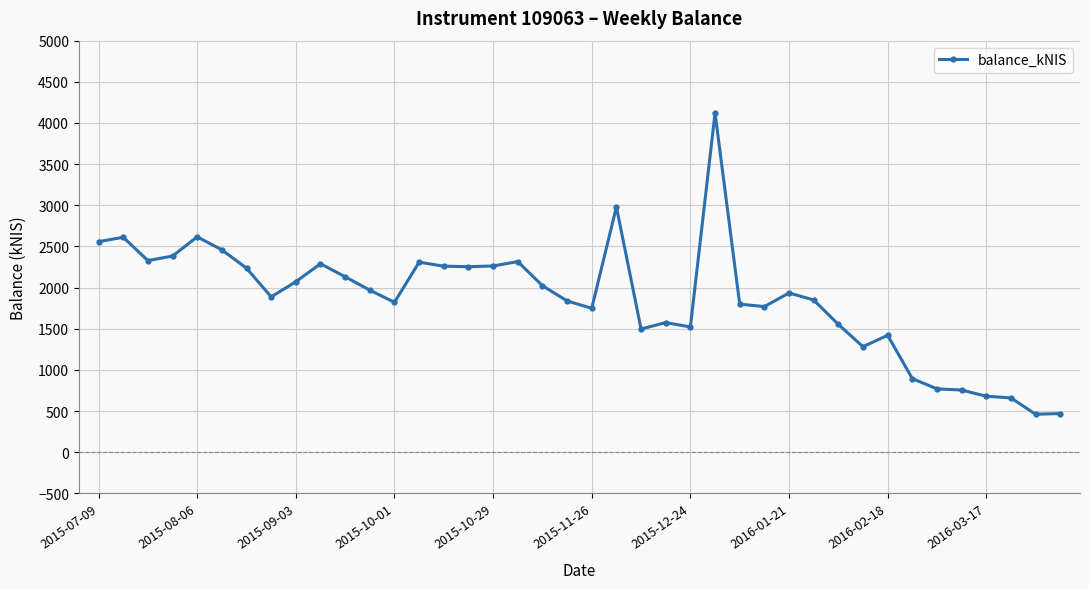

What is the value of the 34th point from the left?

894.4